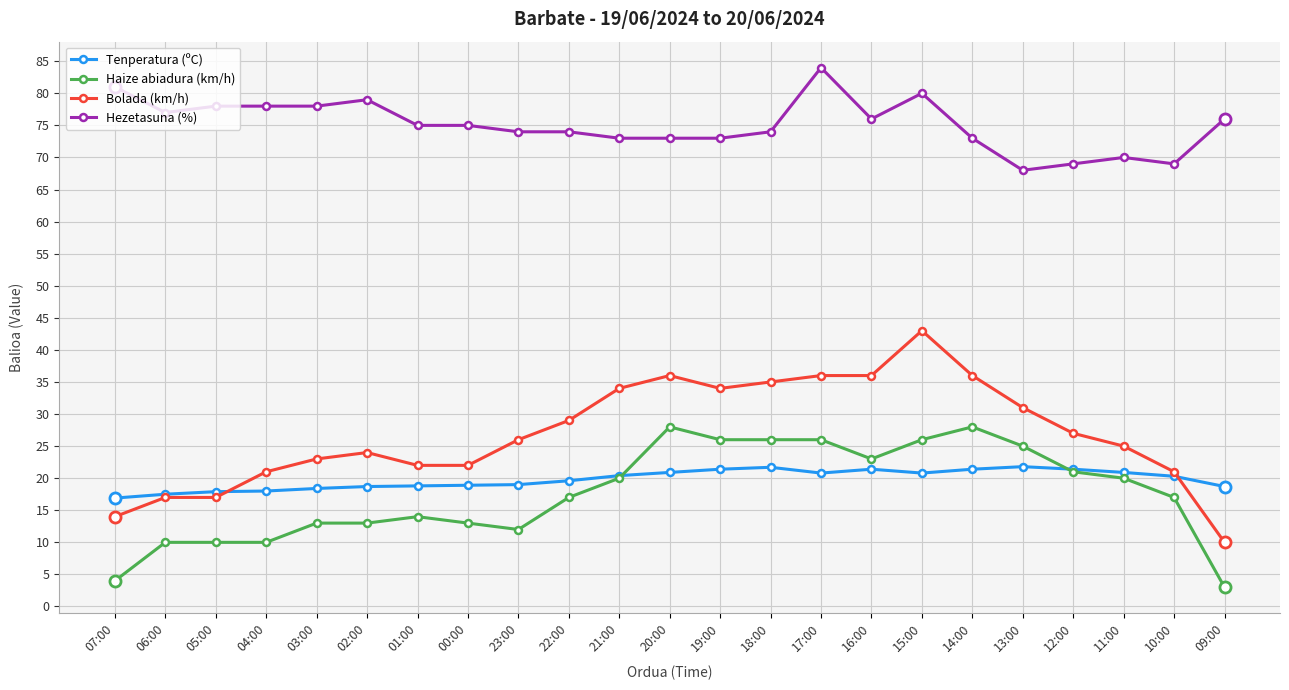

What is the spread (max minus min) of values at 14:00?

51.6